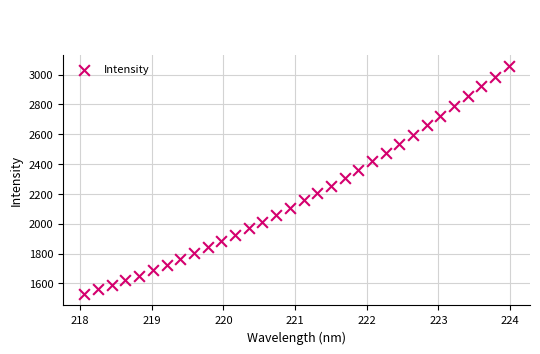

What is the range of Y values (max minus min)?

1527.3